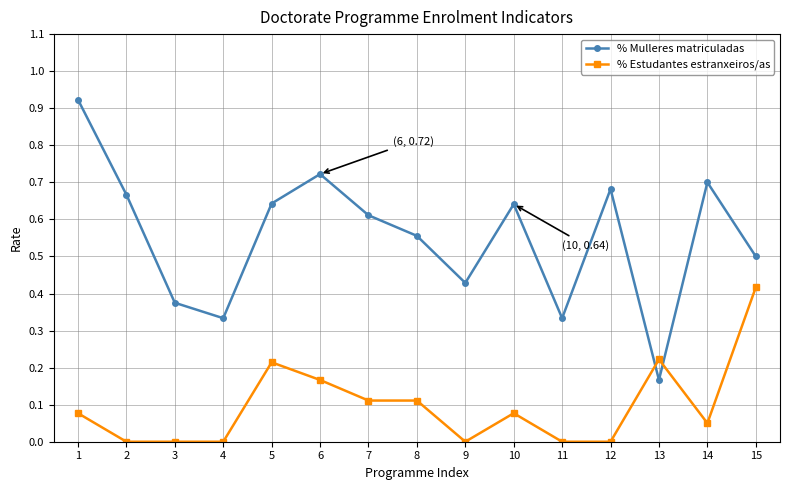

How many series are shown in this chart?

2